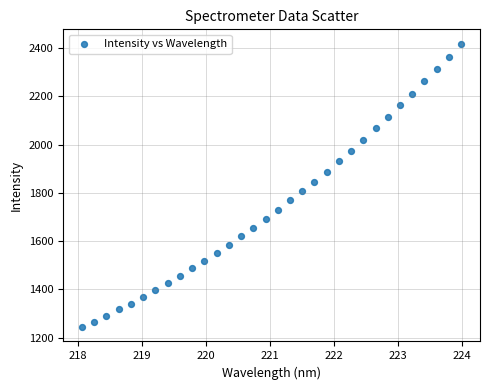

What is the range of X values (max minus min)?

5.9